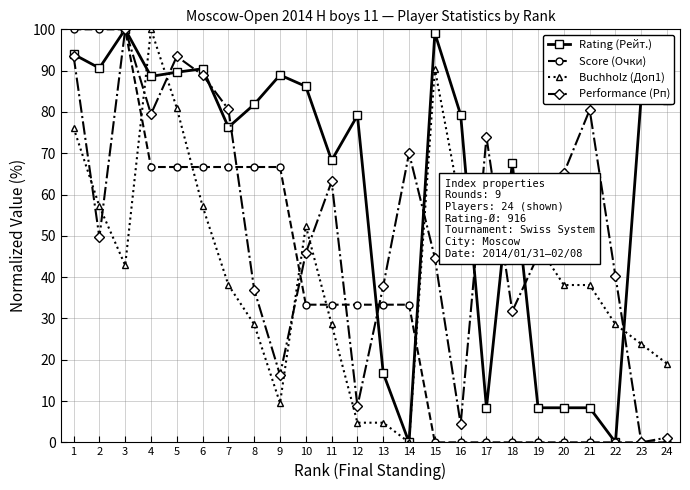

What is the maximum value for Buchholz (Доп1)?

100.0